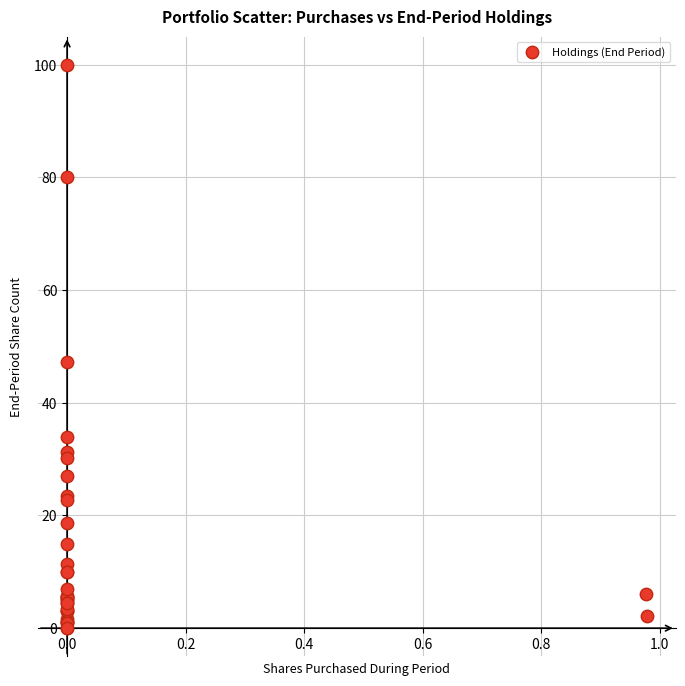

What Y value in the scatter plot is closest to 50?

47.3